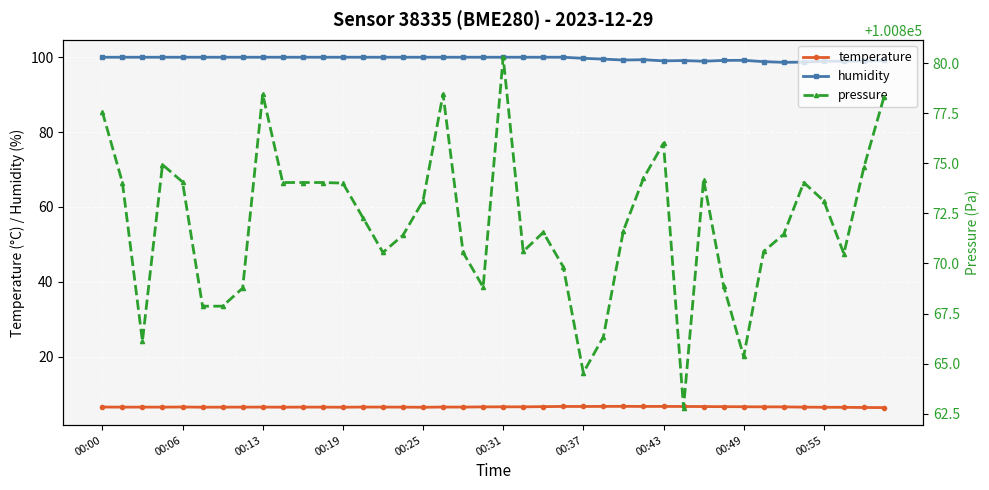

Reading right to left, list all the values displayed in this chart.

temperature: 6.4	6.5	6.5	6.5	6.5	6.6	6.6	6.7	6.7	6.7	6.7	6.7	6.7	6.8	6.7	6.7	6.7	6.7	6.6	6.6	6.6	6.6	6.6	6.5	6.5	6.6	6.6	6.5	6.5	6.5	6.5	6.6	6.5	6.5	6.5	6.6	6.5	6.5	6.5	6.6
humidity: 99.2	99.0	98.9	98.9	98.7	98.6	98.8	99.2	99.2	98.9	99.1	99.0	99.3	99.2	99.5	99.7	100.0	100.0	100.0	100.0	100.0	100.0	100.0	100.0	100.0	100.0	100.0	100.0	100.0	100.0	100.0	100.0	100.0	100.0	100.0	100.0	100.0	100.0	100.0	100.0
pressure: 100878.3	100874.8	100870.5	100873.1	100874.0	100871.5	100870.6	100865.4	100868.9	100874.2	100862.8	100876.0	100874.2	100871.6	100866.3	100864.6	100869.8	100871.6	100870.6	100880.3	100868.8	100870.6	100878.4	100873.1	100871.4	100870.6	100872.3	100874.0	100874.0	100874.0	100874.0	100878.4	100868.8	100867.9	100867.9	100874.1	100874.9	100866.1	100874.0	100877.6